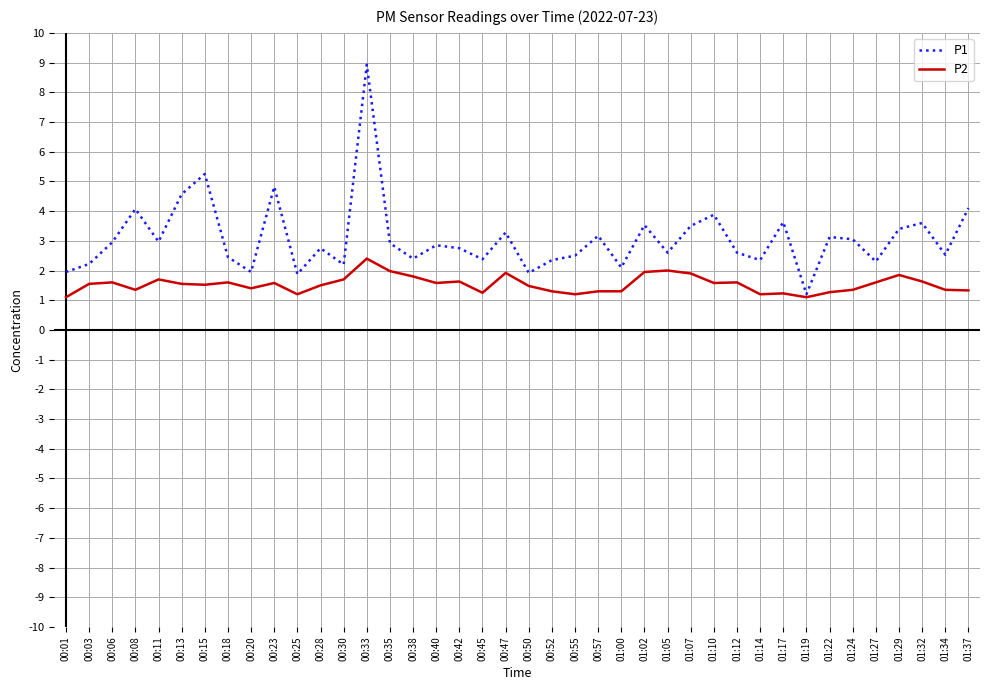

Where is the first local maximum for P1?

00:08